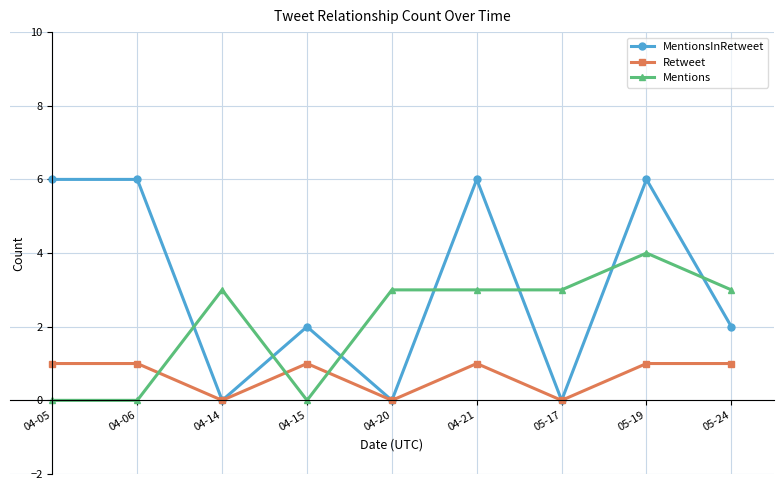

Count the Mentions values in the range 0 to 3.

8